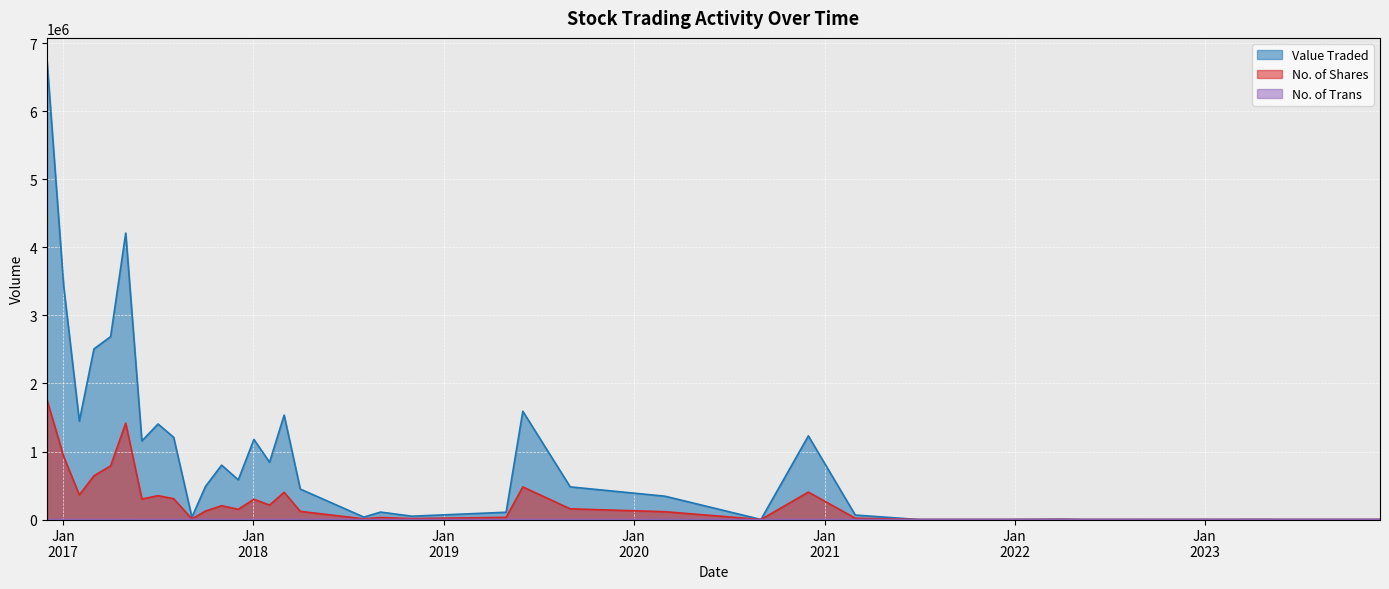

Which category has the lowest value in the Value Traded series?

02/07/2023